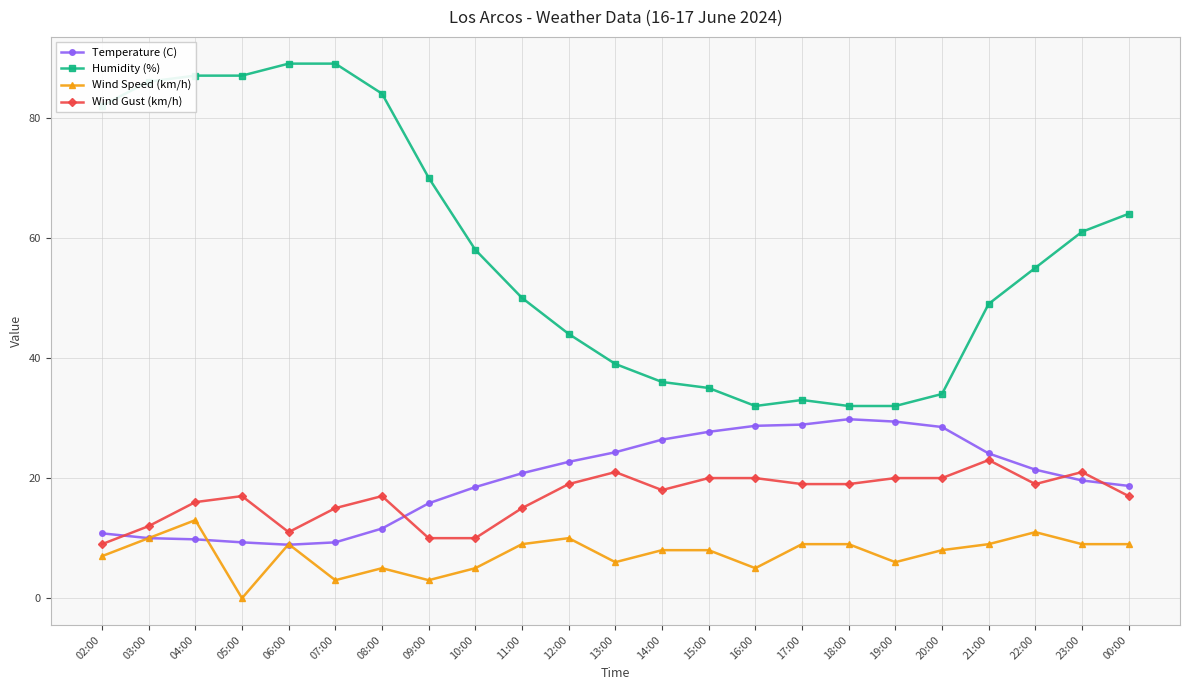

What is the value of the Wind Gust (km/h) point at the 17th from the left?

19.0